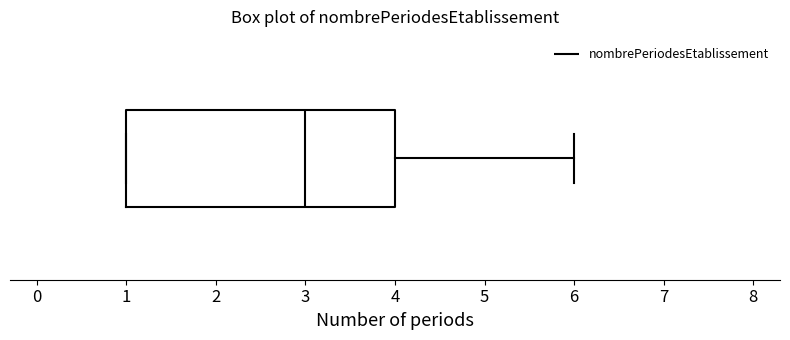

Transcribe this box plot: give where the median line is, the range the box spans, and where the two whiskers end, as read against the x-axis. The values are not printed on the chart, so give them approximately, as read against the axis.

median 3, box 1 to 4, whiskers 1 to 6